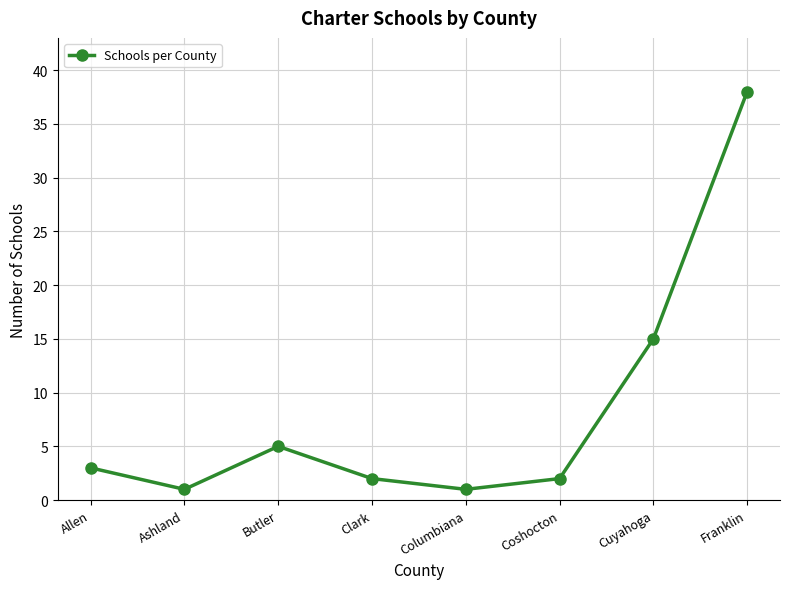

Does the chart display data point markers on the line(s)?

Yes